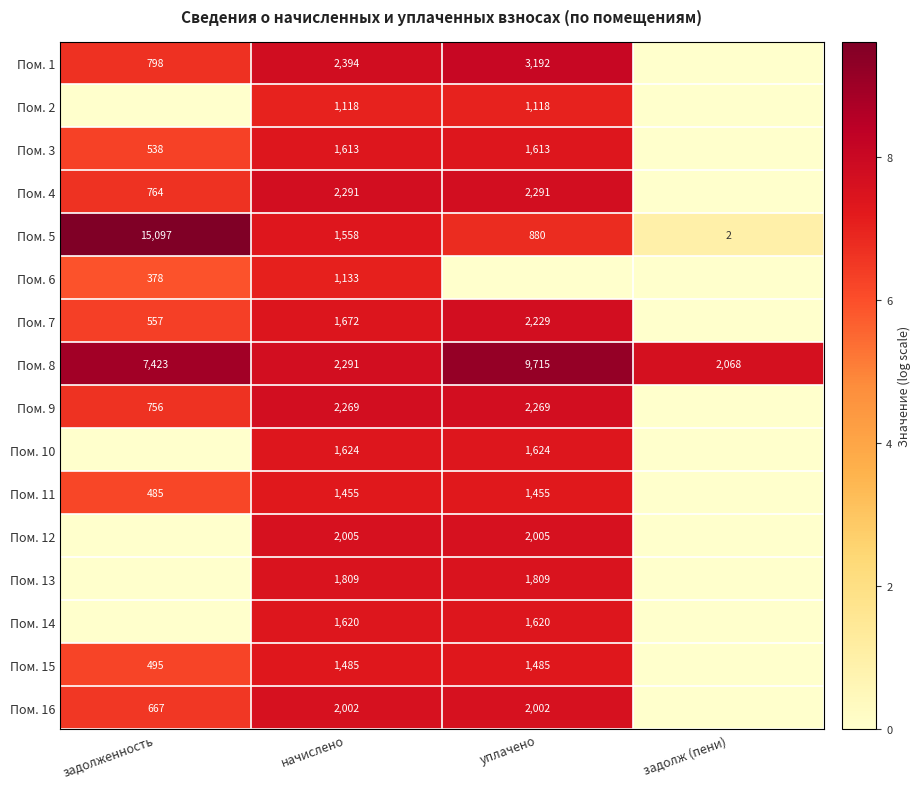

Rank the categories by Пом. 5 value from lowest to highest.

задолж (пени), уплачено, начислено, задолженность